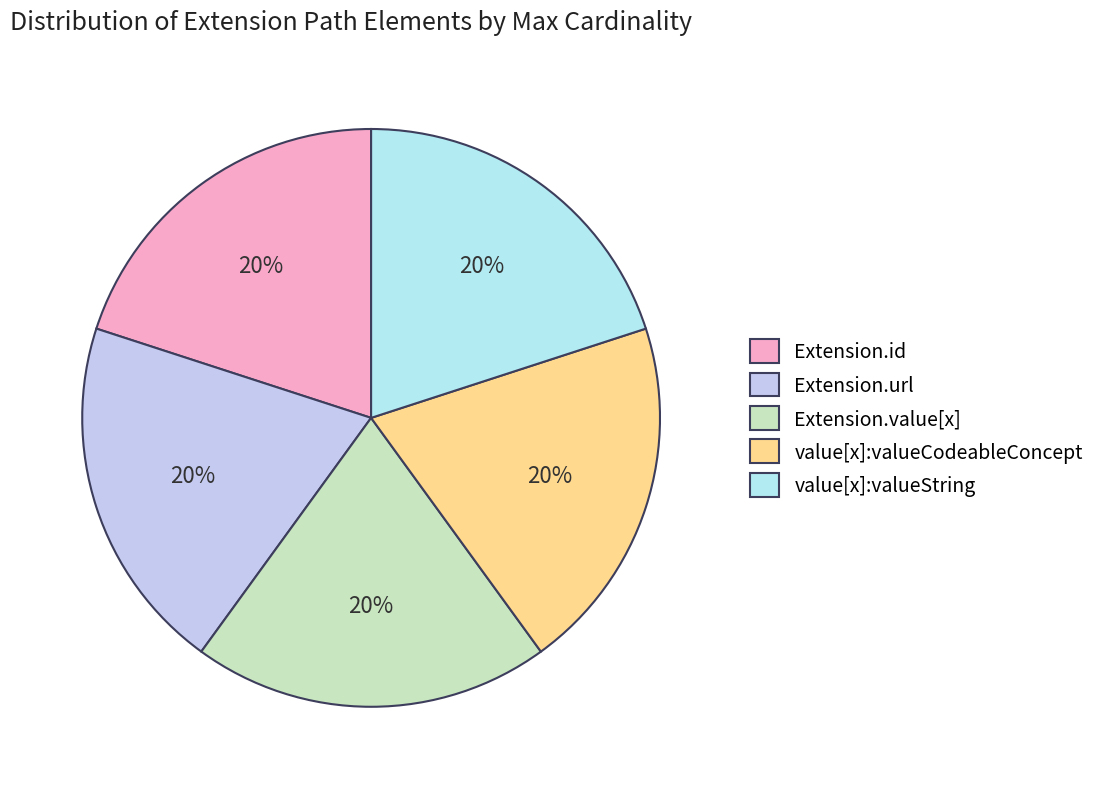

How many segments does this pie chart have?

5